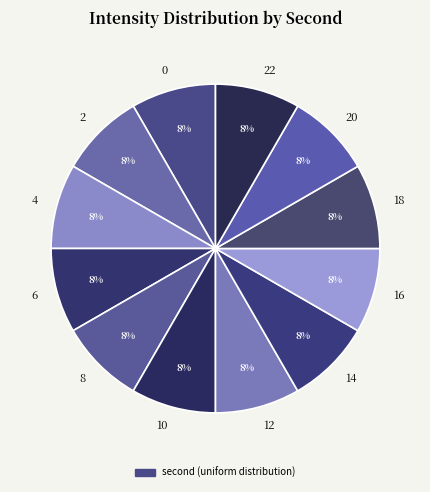

Do 4 and 6 together represent more than half of the pie?

No